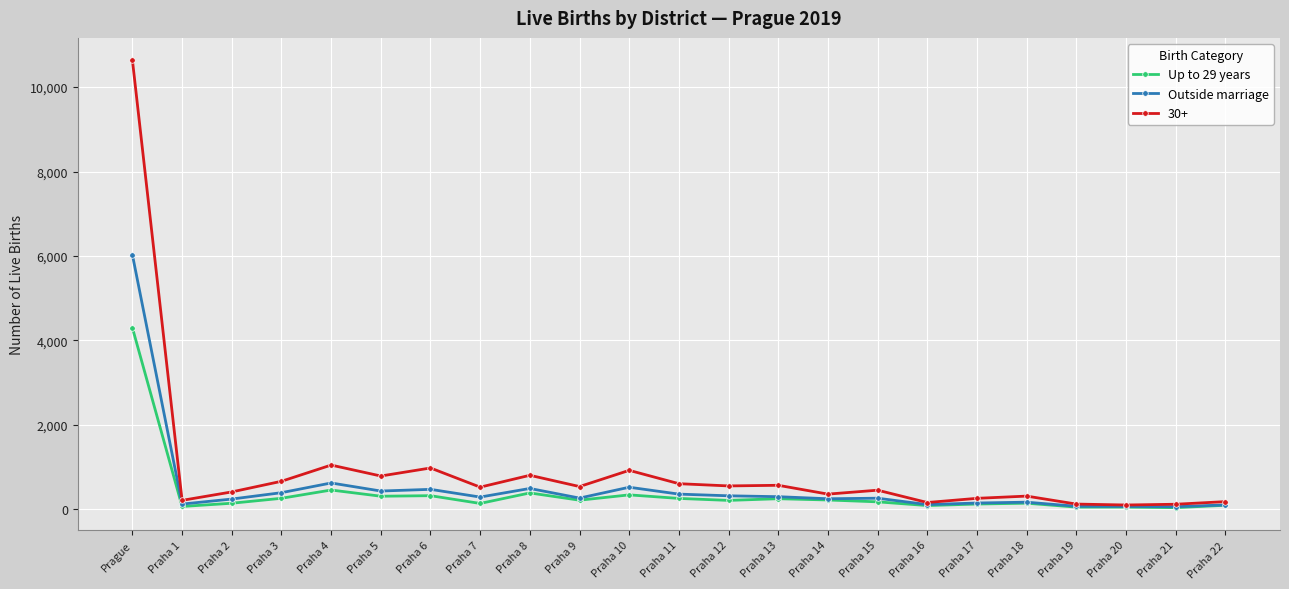

Which series has the largest total across all categories?

30+